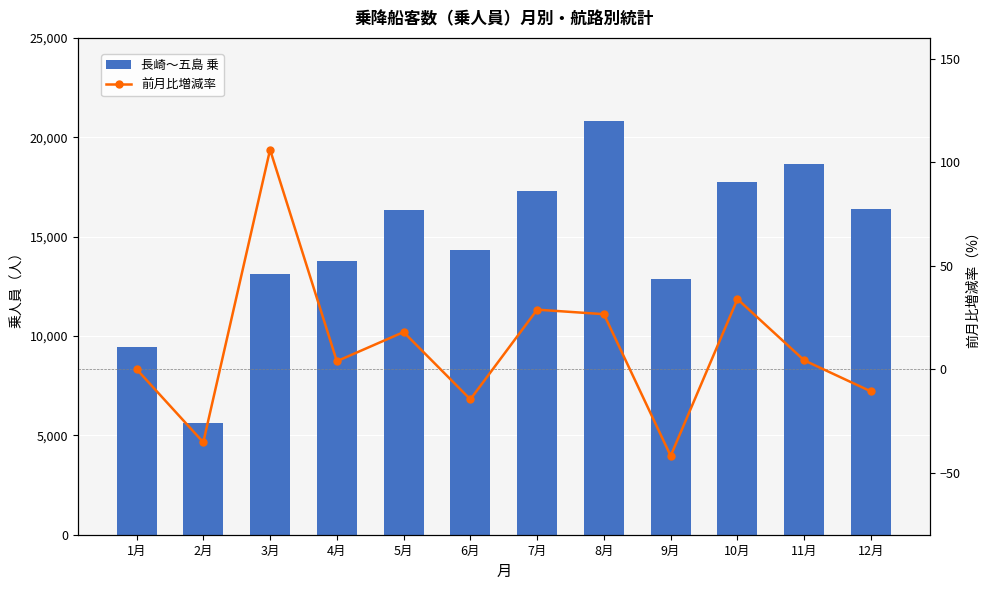

What is the total value across all series at 7月?

17315.7